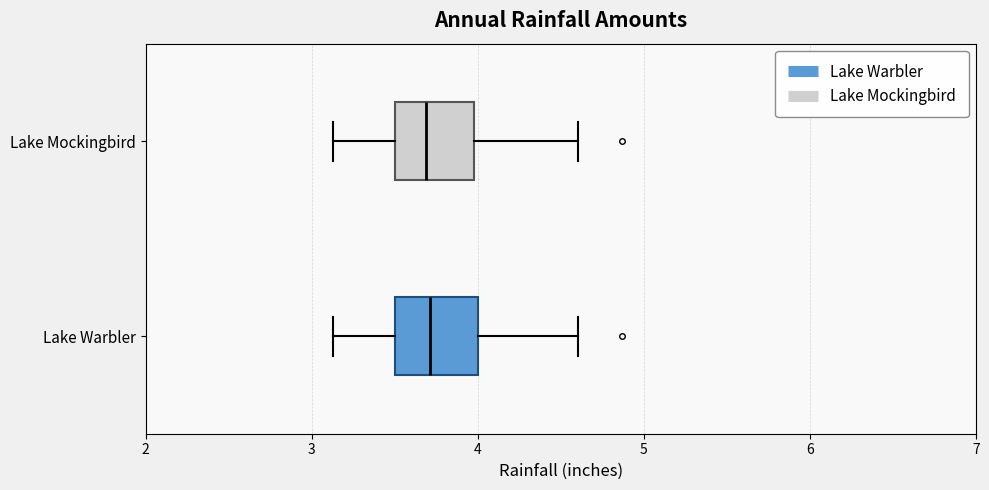

Where does the left whisker of the box for Lake Warbler end on the x-axis? The values are not printed on the chart, so give them approximately, as read against the axis.

3.1